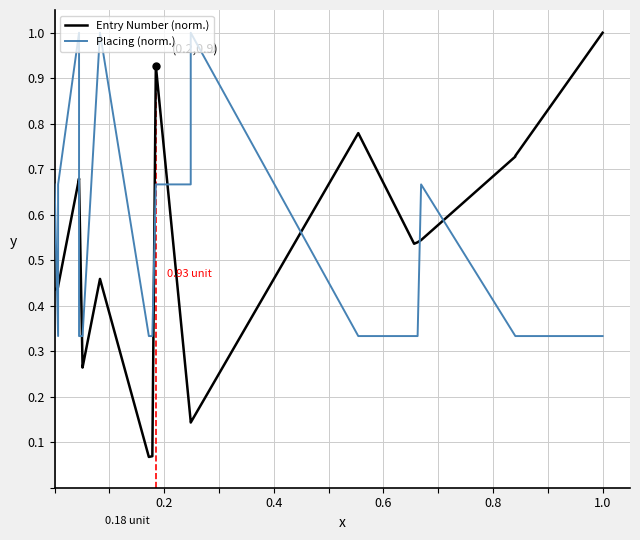

True or false: Entry Number (norm.) has more than 1 points higher than both neighbors.

True